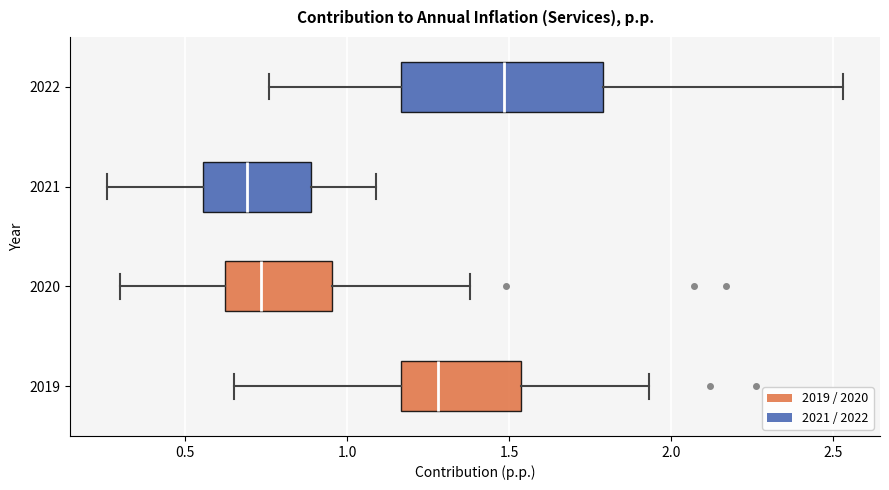

Where is the left edge of the box at y = 2021 on the x-axis? The values are not printed on the chart, so give them approximately, as read against the axis.

0.55